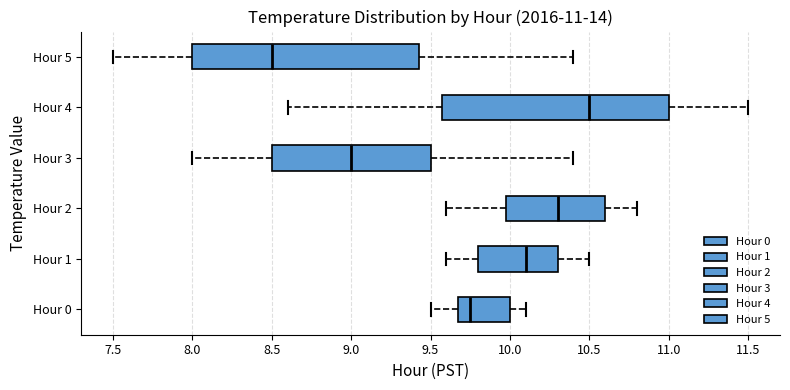

Which box's median line is the furthest to the left?

Hour 5